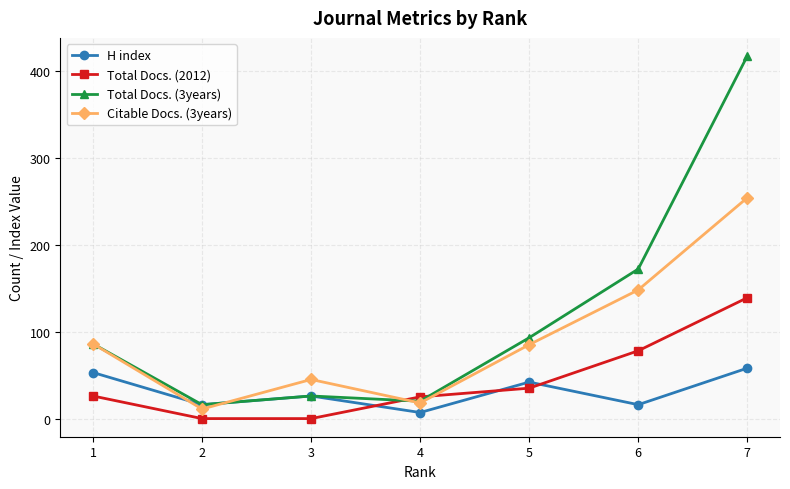

Between 1 and 7, which series saw the biggest shift?

Total Docs. (3years)